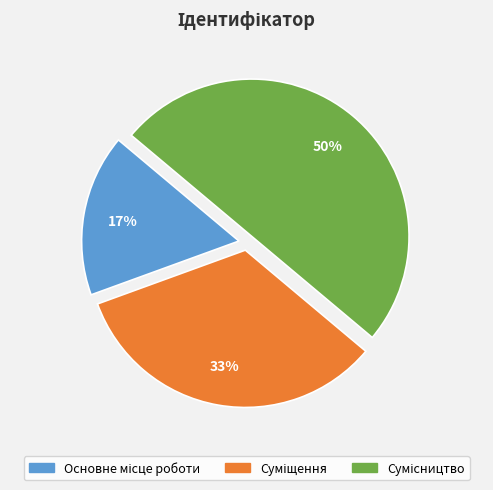

To the nearest percent, what is the average slice percentage?

33%